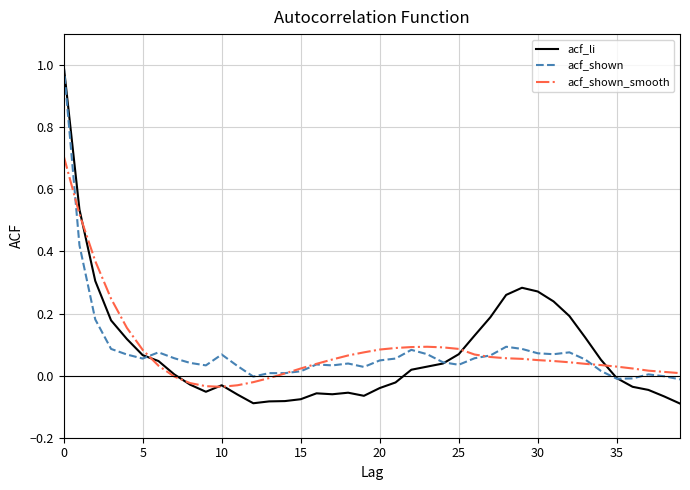

Which series has the widest spread of values?

acf_li